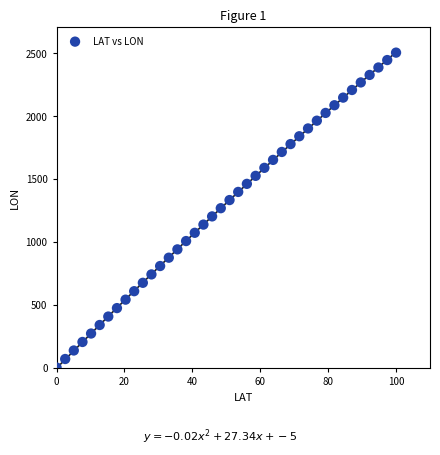

What is the range of Y values (max minus min)?

2500.0